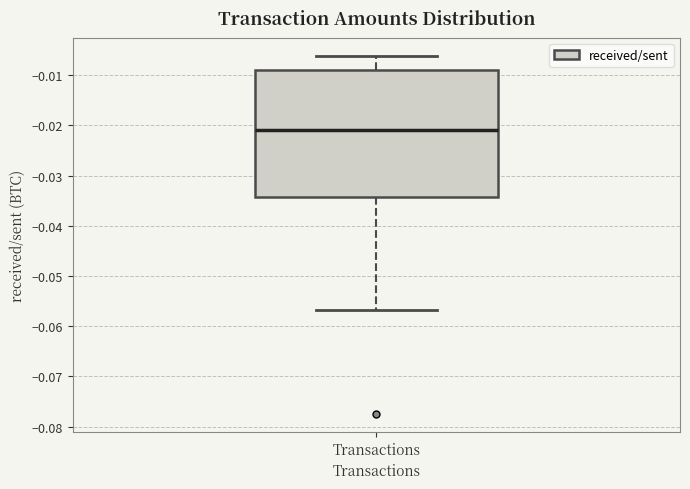

Transcribe this box plot: give where the median line is, the range the box spans, and where the two whiskers end, as read against the y-axis. The values are not printed on the chart, so give them approximately, as read against the axis.

median -0.021, box -0.034 to -0.009, whiskers -0.057 to -0.006